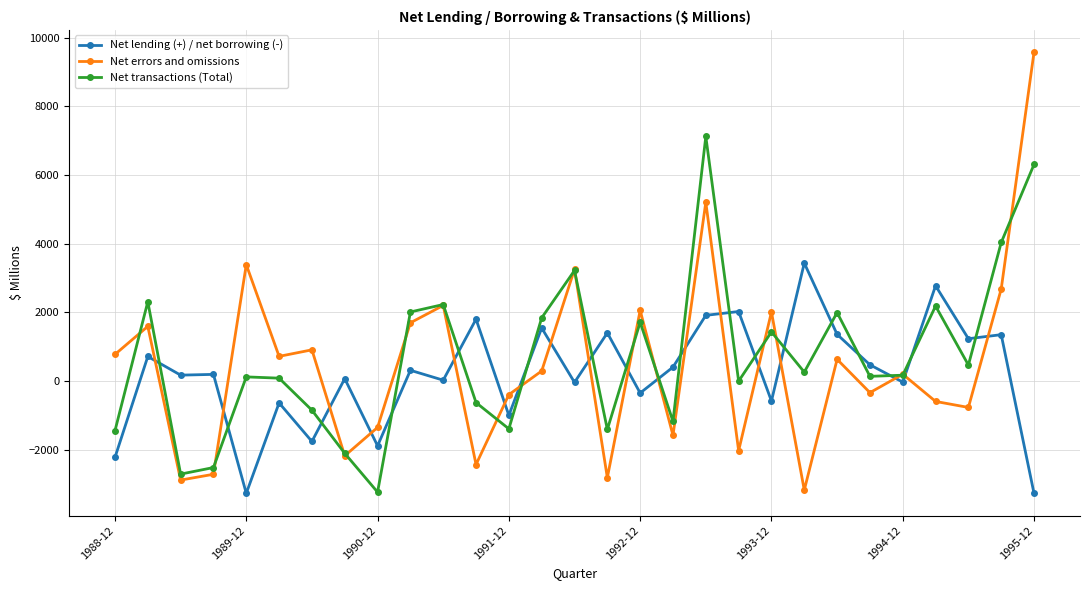

What is the maximum value shown in the chart?

9587